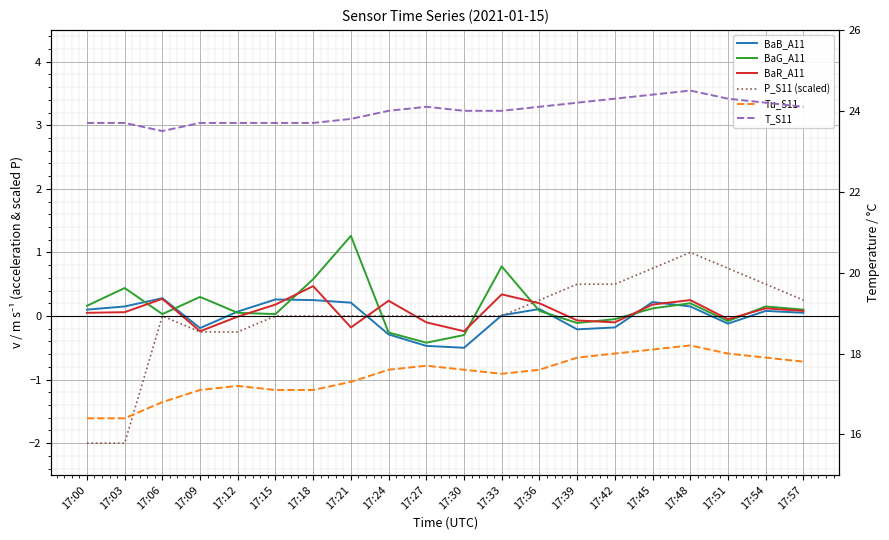

What are all the series names shown in the legend?

BaB_A11, BaG_A11, BaR_A11, P_S11 (scaled), Tu_S11, T_S11